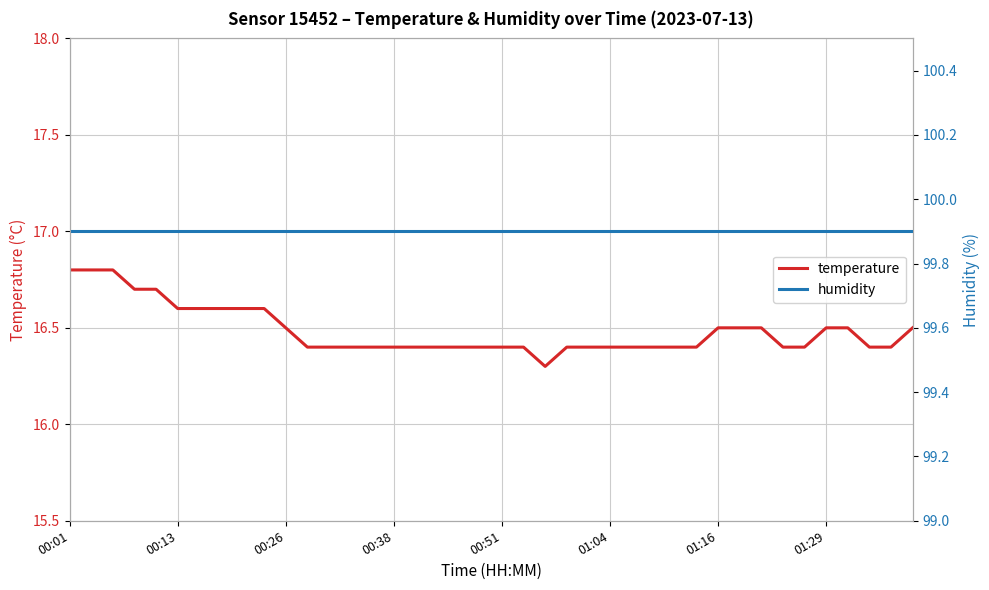

What is the total value across all series at 21?

116.3